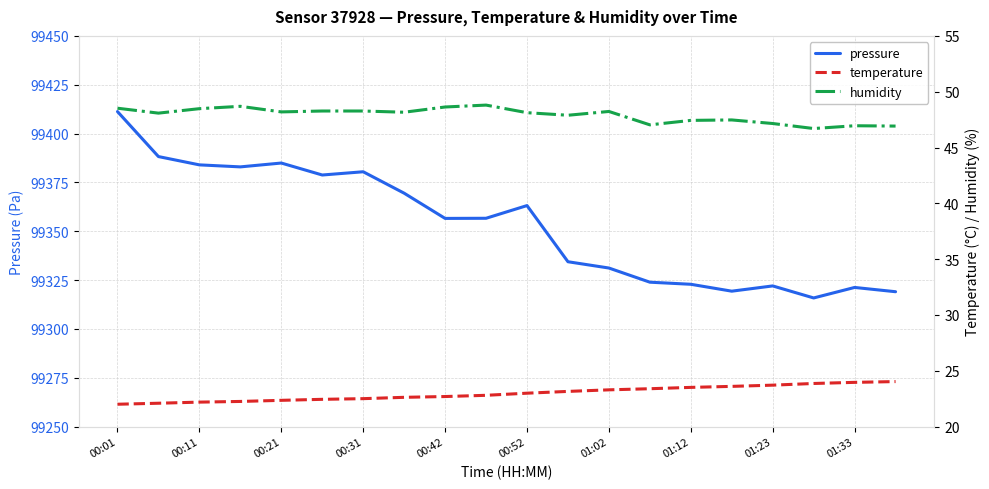

True or false: pressure and temperature intersect in this chart.

False